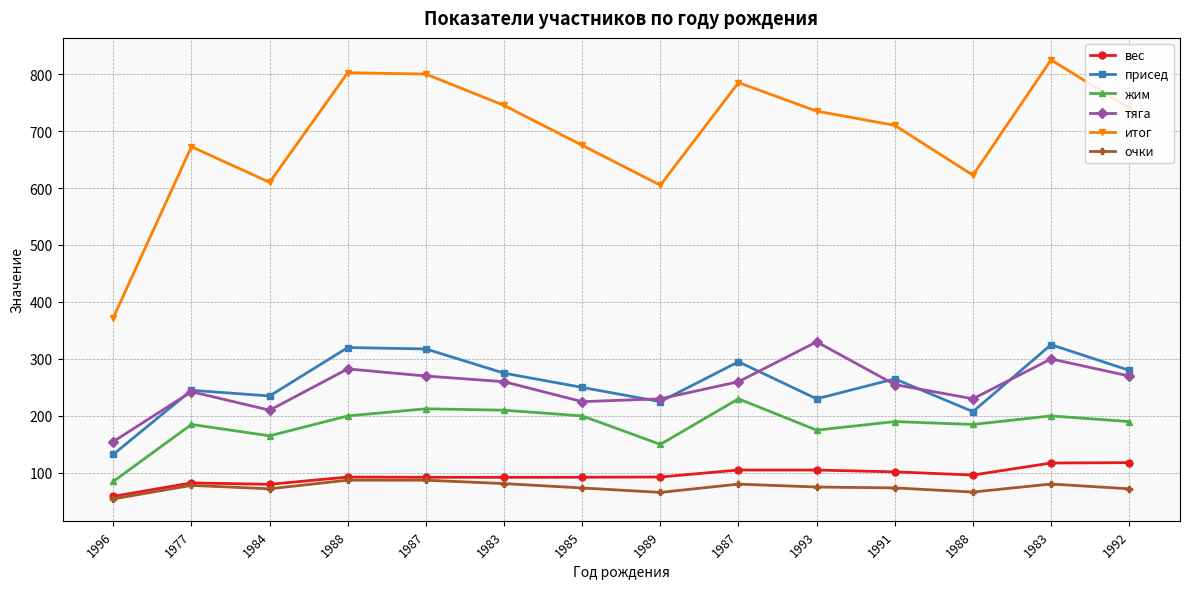

What is the difference between the second highest and minimum values in the вес series?

58.5